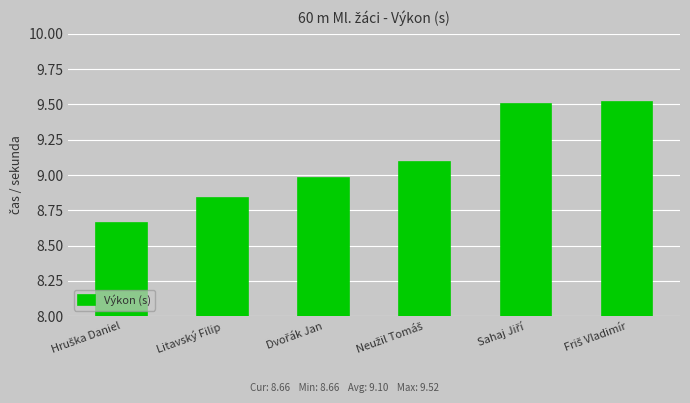

How many bars are there in total?

6